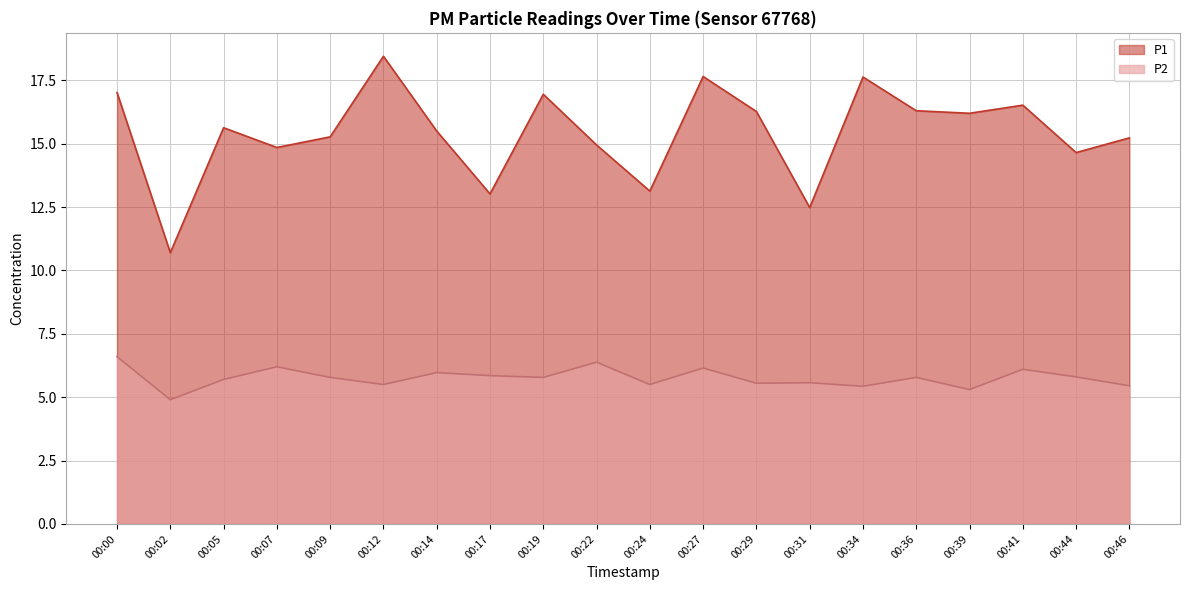

Reading right to left, extract all data points from this chart.

P1: 00:46=15.2	00:44=14.7	00:41=16.5	00:39=16.2	00:36=16.3	00:34=17.6	00:31=12.5	00:29=16.3	00:27=17.6	00:24=13.1	00:22=14.9	00:19=16.9	00:17=13.0	00:14=15.5	00:12=18.4	00:09=15.3	00:07=14.8	00:05=15.6	00:02=10.7	00:00=17.0
P2: 00:46=5.5	00:44=5.8	00:41=6.1	00:39=5.3	00:36=5.8	00:34=5.4	00:31=5.6	00:29=5.5	00:27=6.2	00:24=5.5	00:22=6.4	00:19=5.8	00:17=5.8	00:14=6.0	00:12=5.5	00:09=5.8	00:07=6.2	00:05=5.7	00:02=4.9	00:00=6.6